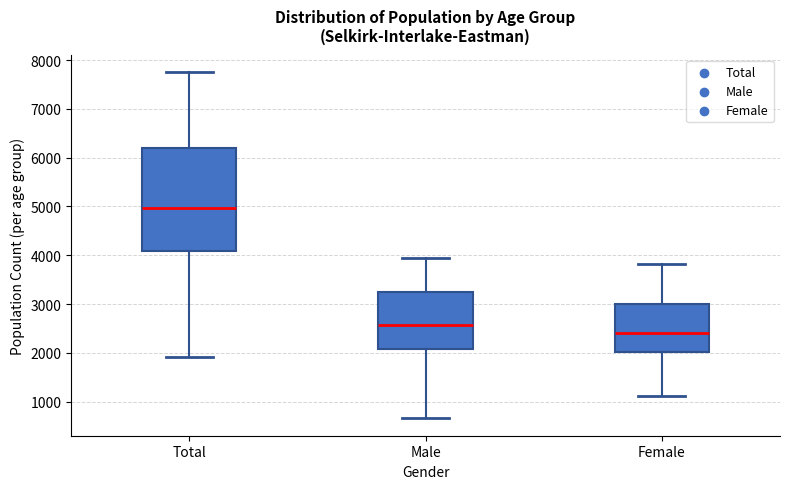

Which box has the lowest median line?

Female